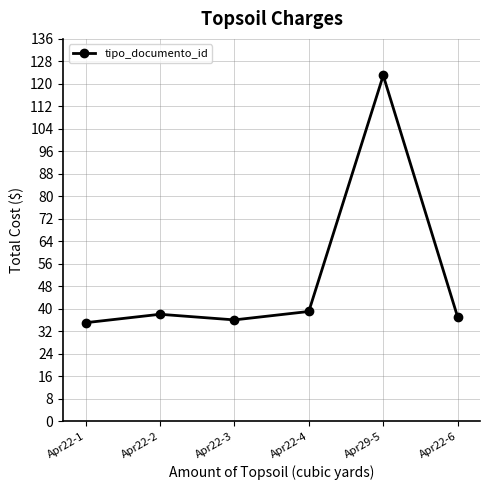

Reading left to right, list all the values displayed in this chart.

35	38	36	39	123	37